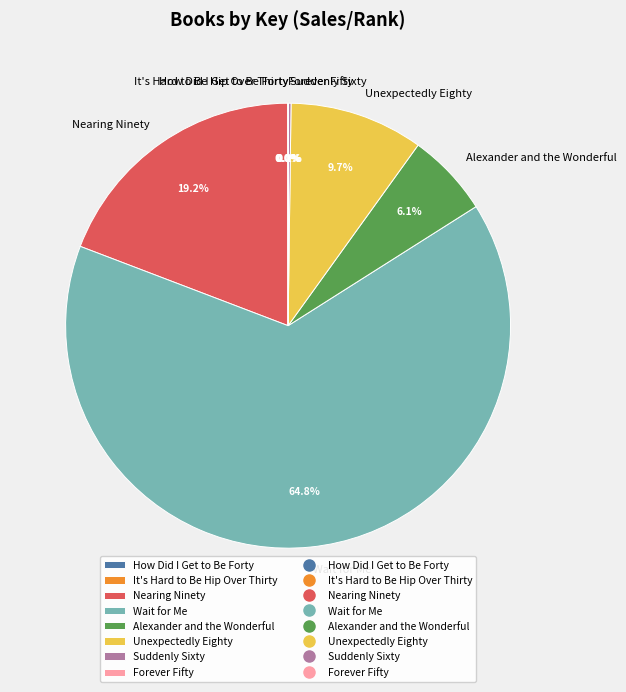

To the nearest percent, what portion does Unexpectedly Eighty represent?

10%